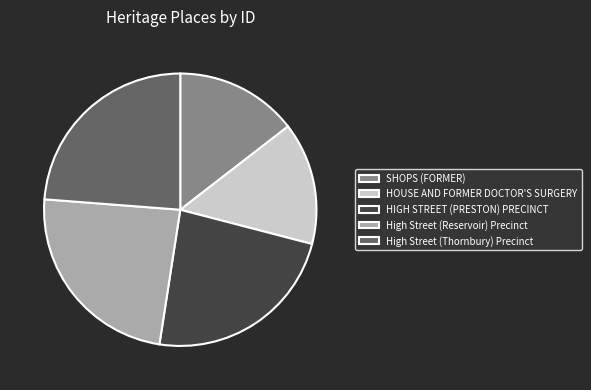

Is it true that High Street (Thornbury) Precinct is 24% of the pie?

True